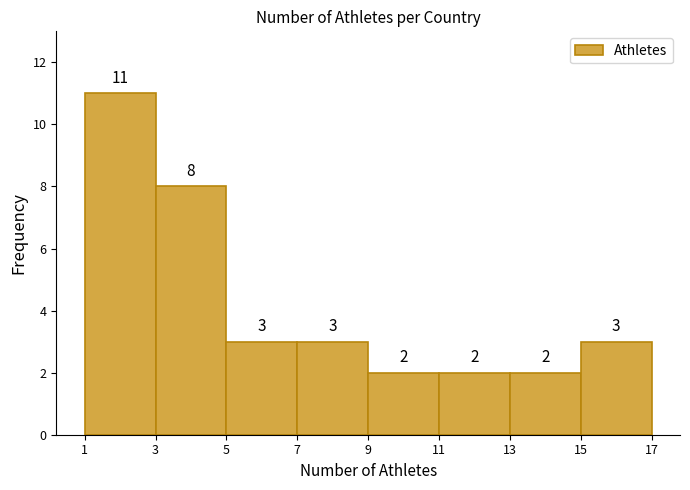

Reading left to right, list every bar in this chart as the range it spans on the x-axis followed by its height.

1 to 3: 11
3 to 5: 8
5 to 7: 3
7 to 9: 3
9 to 11: 2
11 to 13: 2
13 to 15: 2
15 to 17: 3